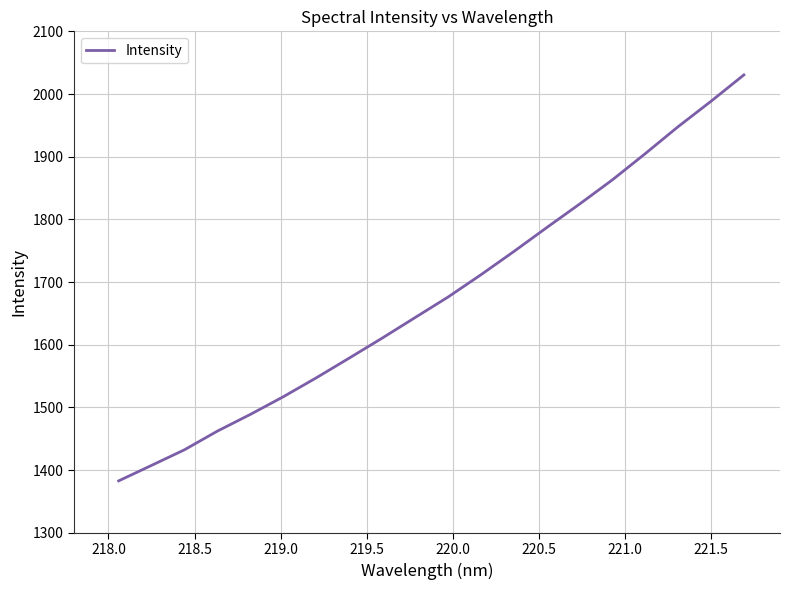

What is the maximum value shown in the chart?

2030.5